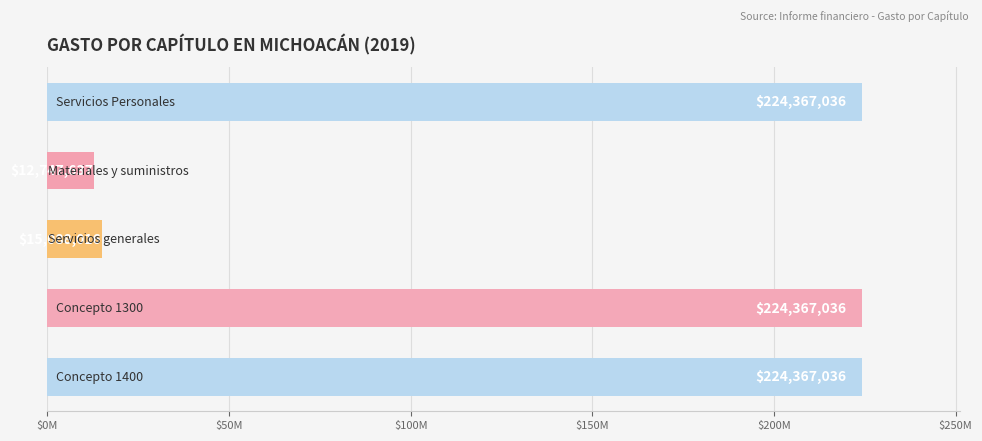

How many bars are there in total?

5